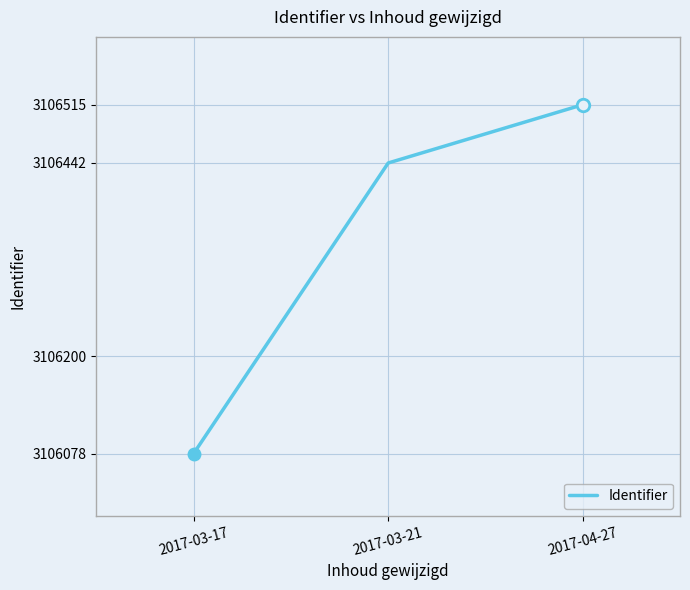

Which has a higher value, 2017-03-17 or 2017-03-21?

2017-03-21